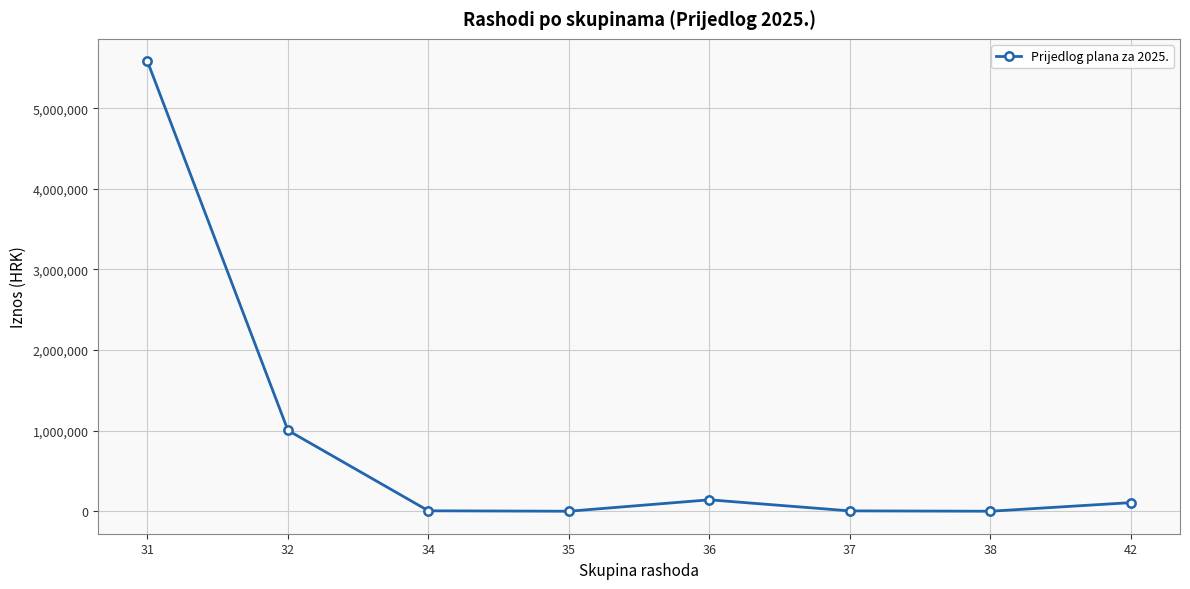

What is the difference between the maximum and second lowest values?

5582210